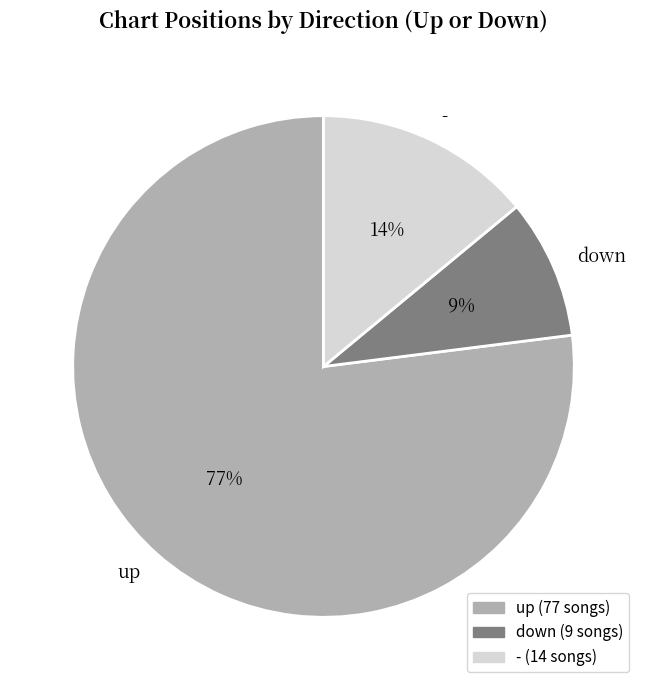

What is the ratio of the value at - to the value at up?

0.2